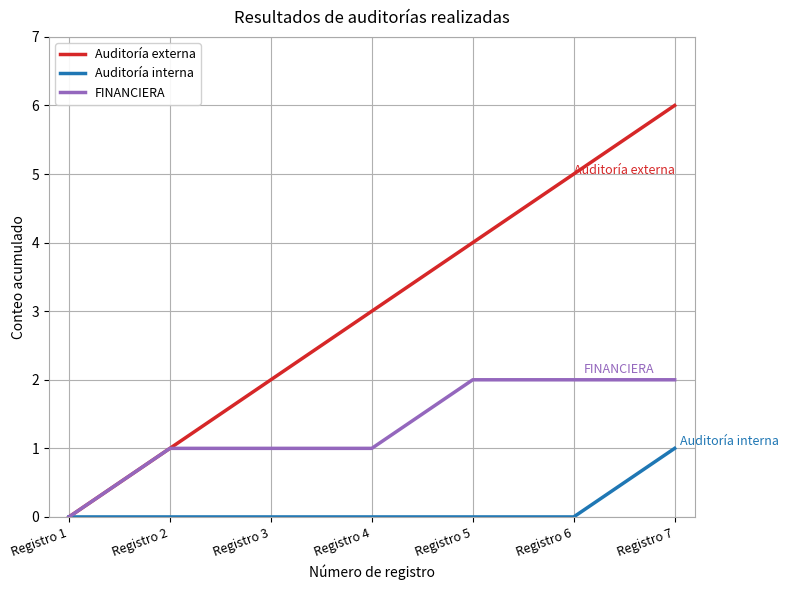

True or false: Auditoría externa has more than 2 points higher than both neighbors.

False